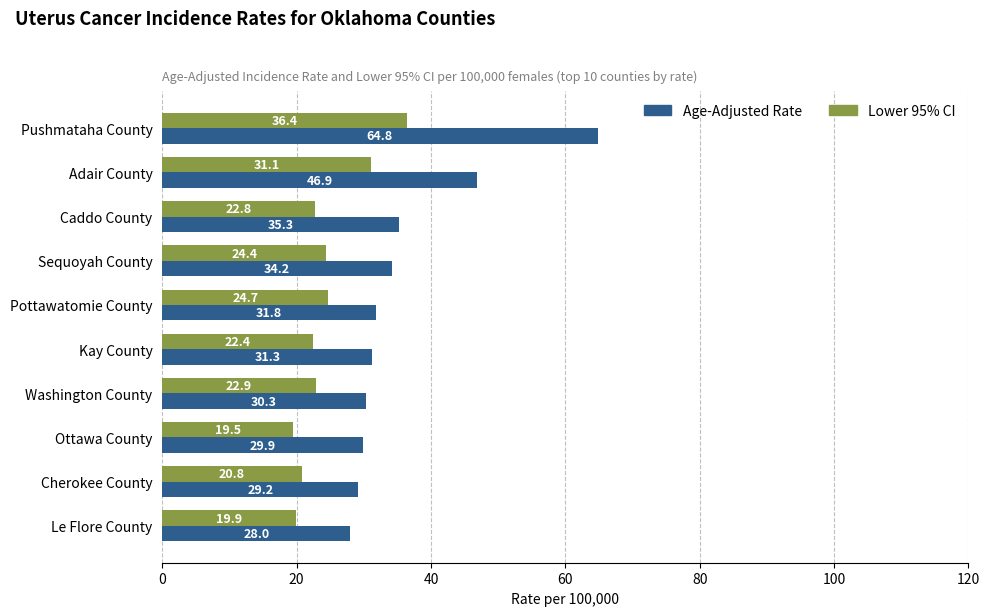

The Lower 95% CI series shows 19.9 at Le Flore County. True or false?

True